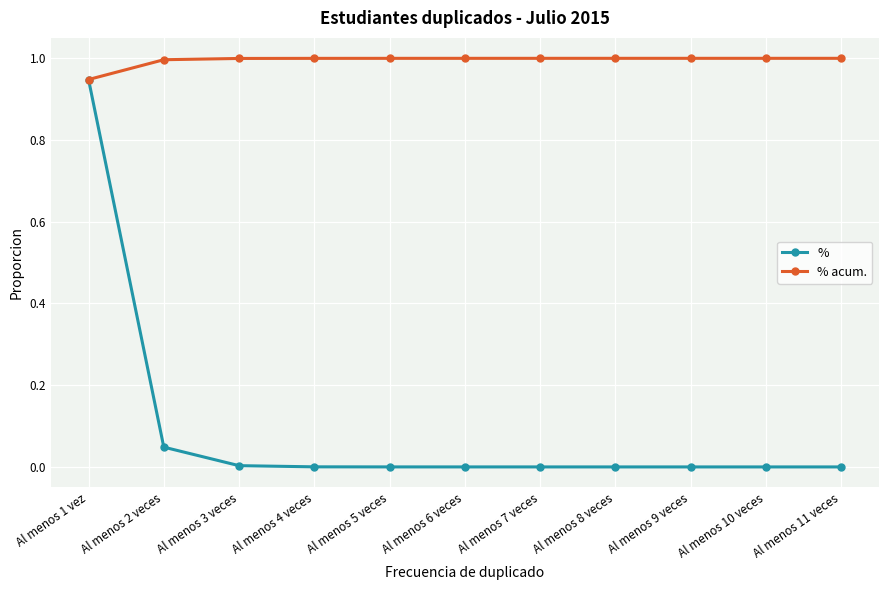

At how many categories does at least one series exceed 0?

11